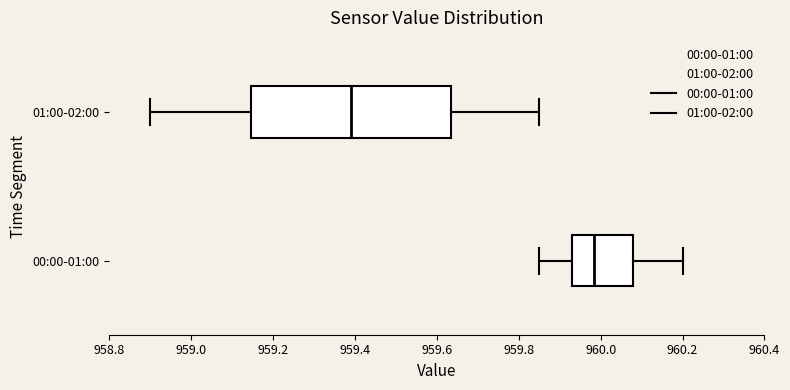

Where is the right edge of the box for 00:00-01:00 on the x-axis? The values are not printed on the chart, so give them approximately, as read against the axis.

960.08